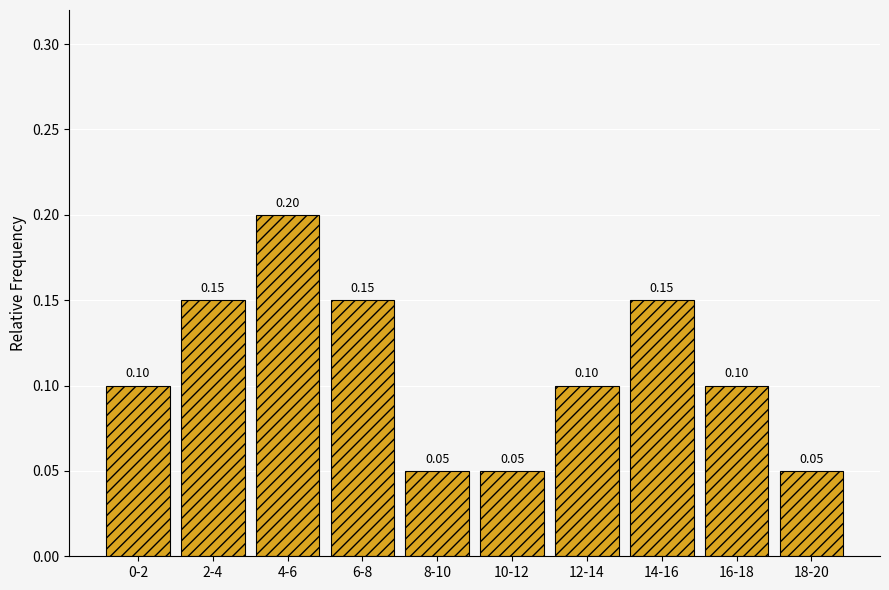

Between 14-16 and 10-12, which is larger?

14-16